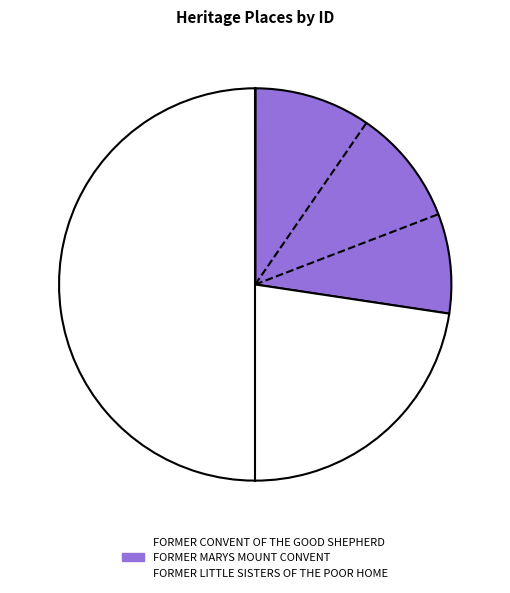

To the nearest percent, what is the combined percentage of FORMER MARYS MOUNT CONVENT and FORMER CONVENT OF THE GOOD SHEPHERD?

27%